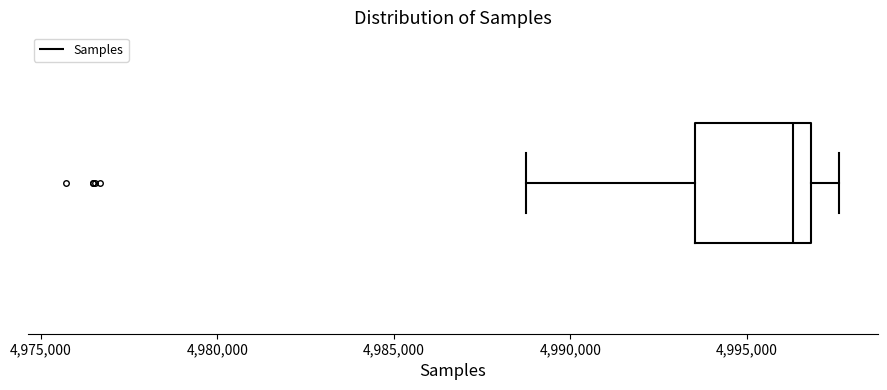

Where does the median line of the box sit on the x-axis? The values are not printed on the chart, so give them approximately, as read against the axis.

4996500